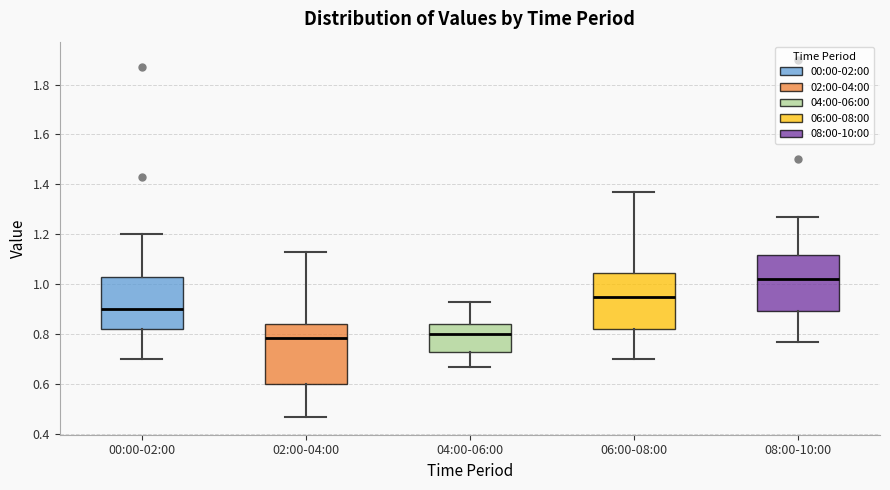

Reading left to right, transcribe this box plot: for each box, give where its median line is, the range the box spans, and where its two whiskers end, as read against the y-axis. The values are not printed on the chart, so give them approximately, as read against the axis.

00:00-02:00: median 0.90, box 0.82 to 1.04, whiskers 0.70 to 1.20
02:00-04:00: median 0.78, box 0.60 to 0.84, whiskers 0.48 to 1.14
04:00-06:00: median 0.80, box 0.74 to 0.84, whiskers 0.68 to 0.94
06:00-08:00: median 0.96, box 0.82 to 1.04, whiskers 0.70 to 1.38
08:00-10:00: median 1.02, box 0.90 to 1.12, whiskers 0.78 to 1.28